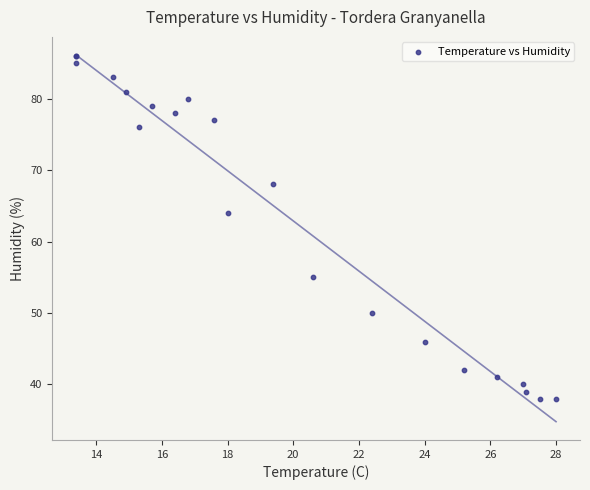

What Y value in the scatter plot is closest to 62?

64